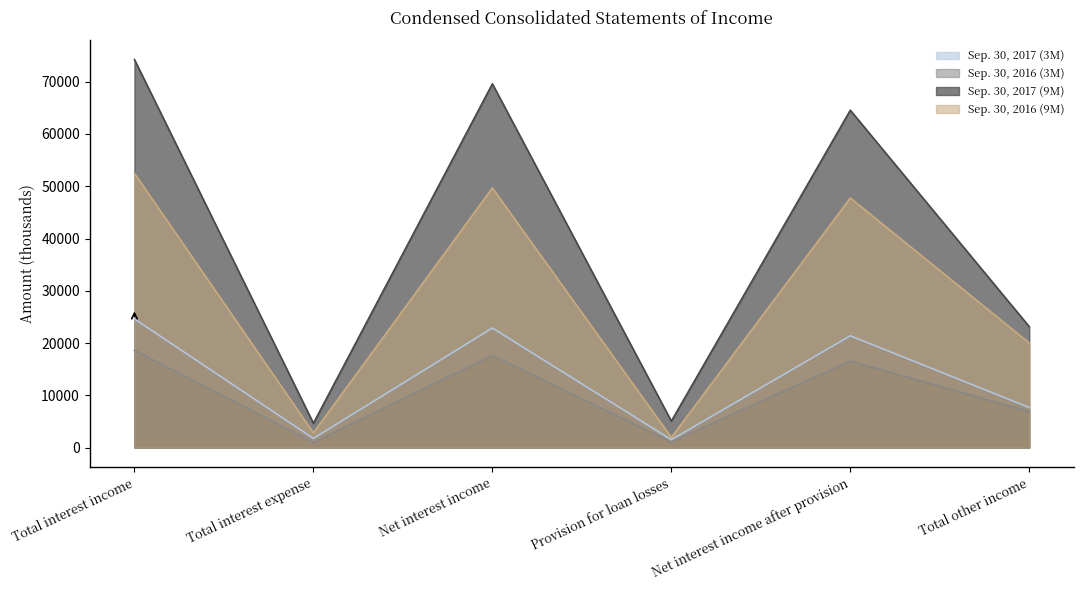

How many lines are shown in the chart?

4